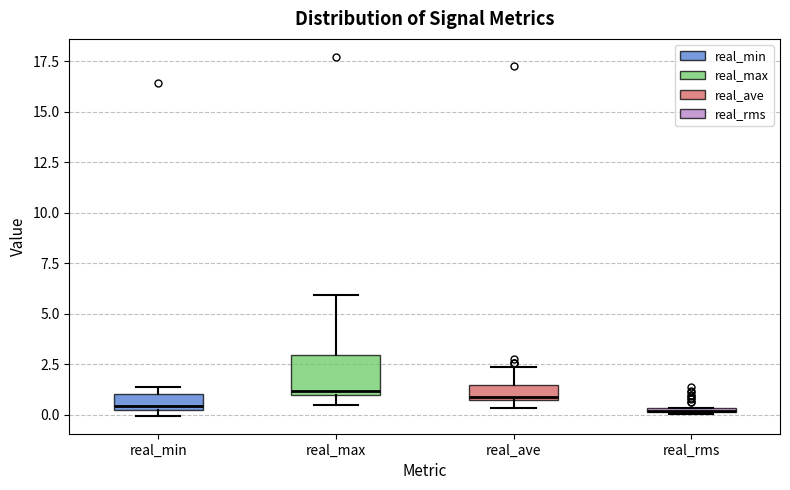

Comparing the boxes themselves (not the whiskers), which one is the tallest?

real_max